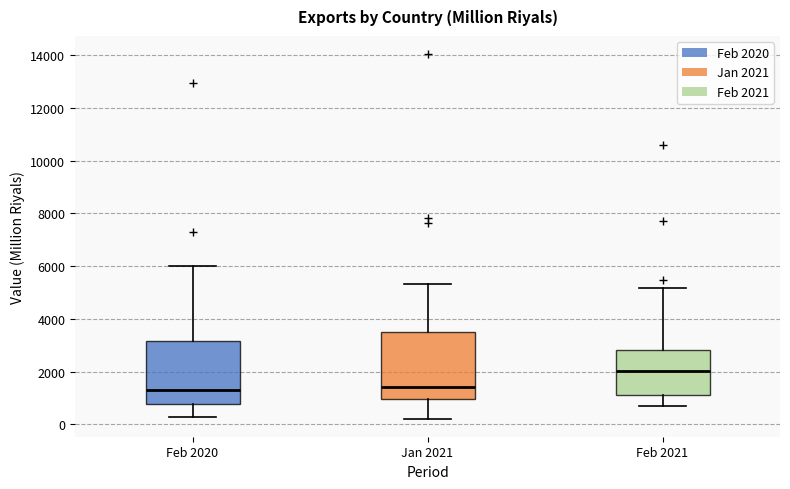

Where does the lower whisker of the box for Jan 2021 end on the y-axis? The values are not printed on the chart, so give them approximately, as read against the axis.

200